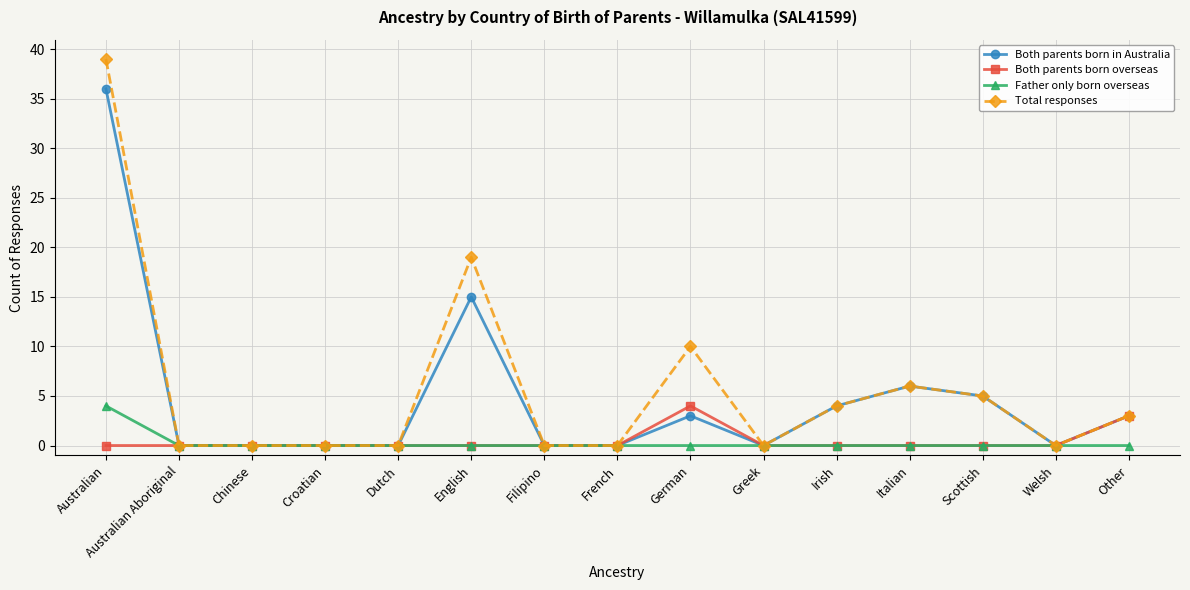

True or false: Both parents born overseas has more than 0 interior local peaks.

True